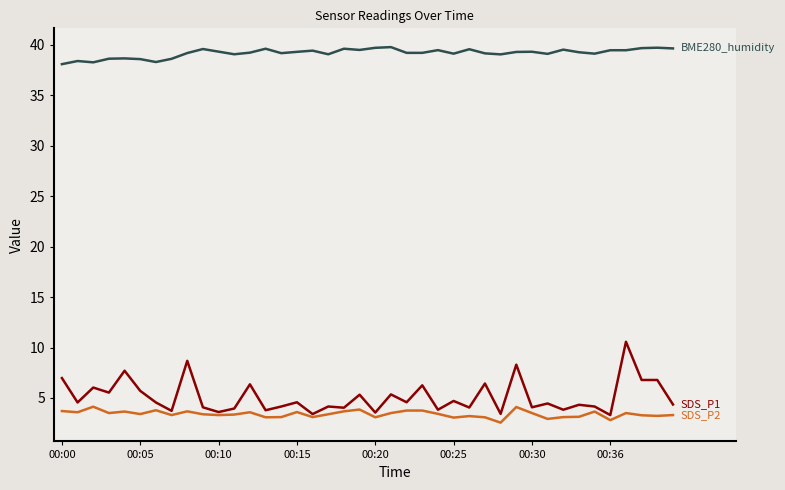

Does the chart have visible grid lines?

No